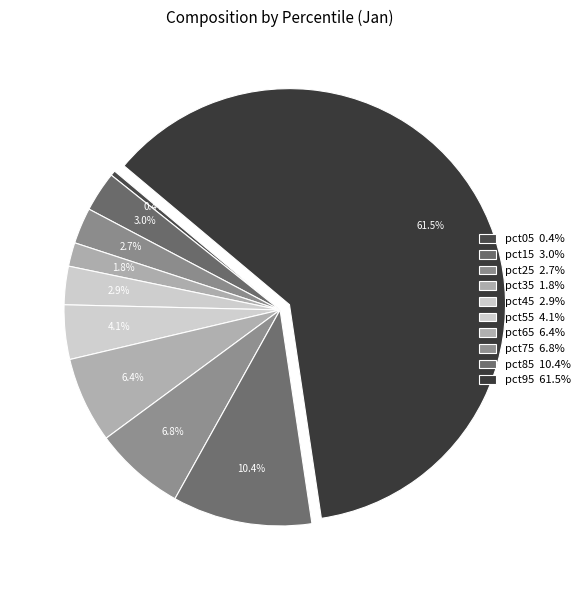

The pct05 slice represents 0% of the pie. True or false?

True